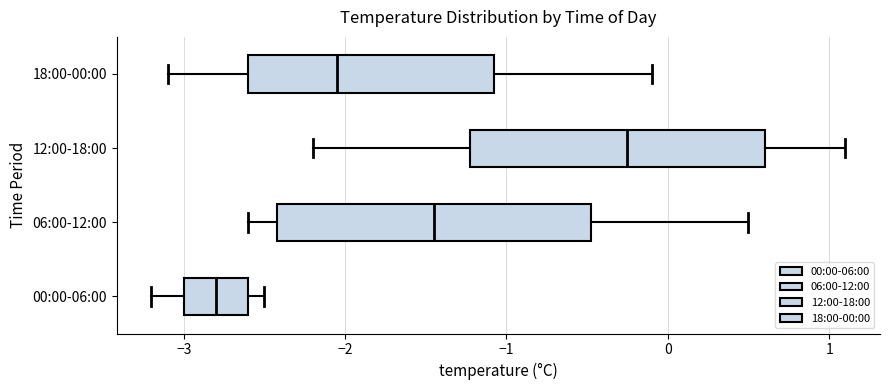

Which box is the widest, from its left edge to its right edge?

06:00-12:00